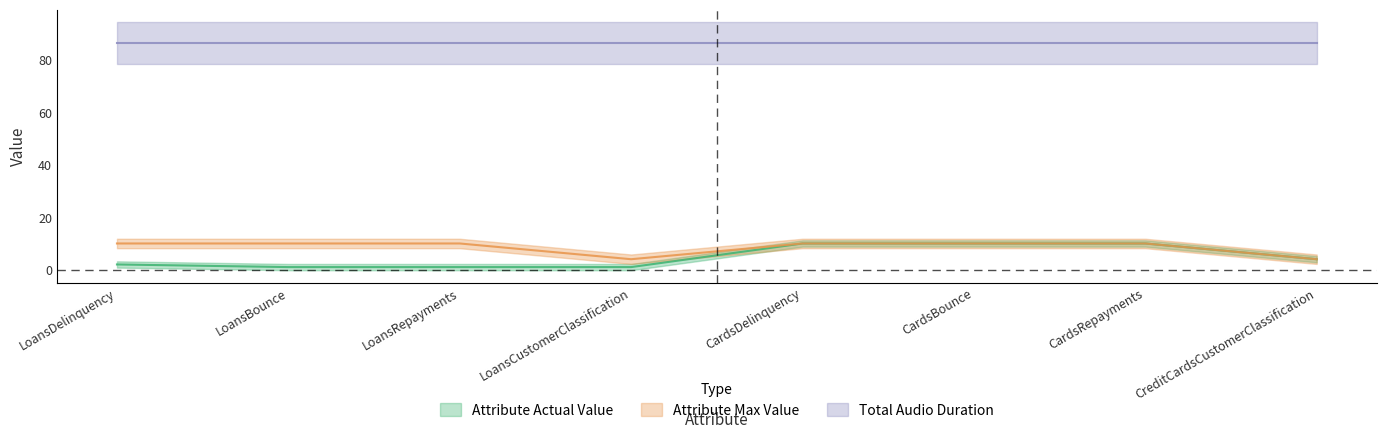

What is the label of the 5th point from the right?

LoansCustomerClassification